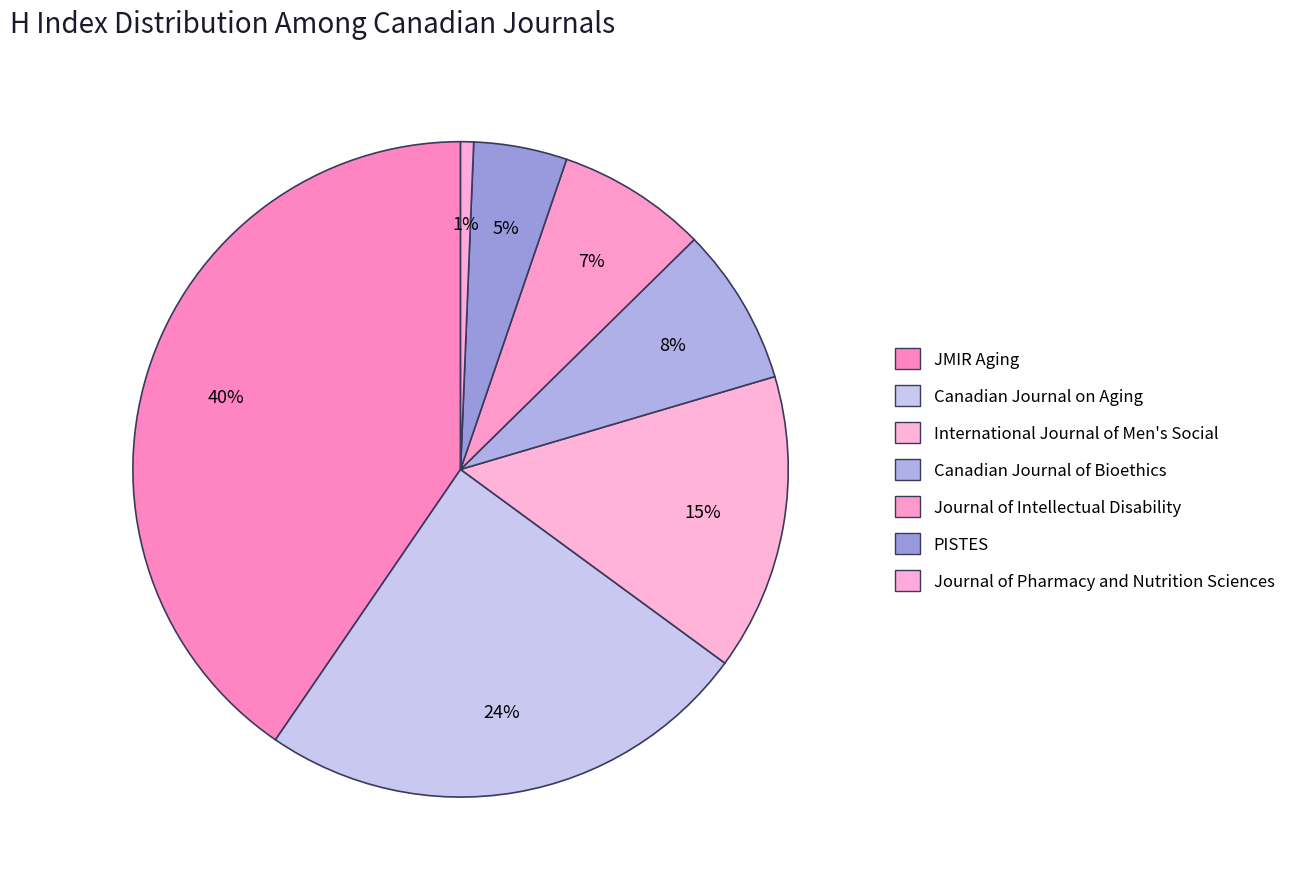

How many segments does this pie chart have?

7